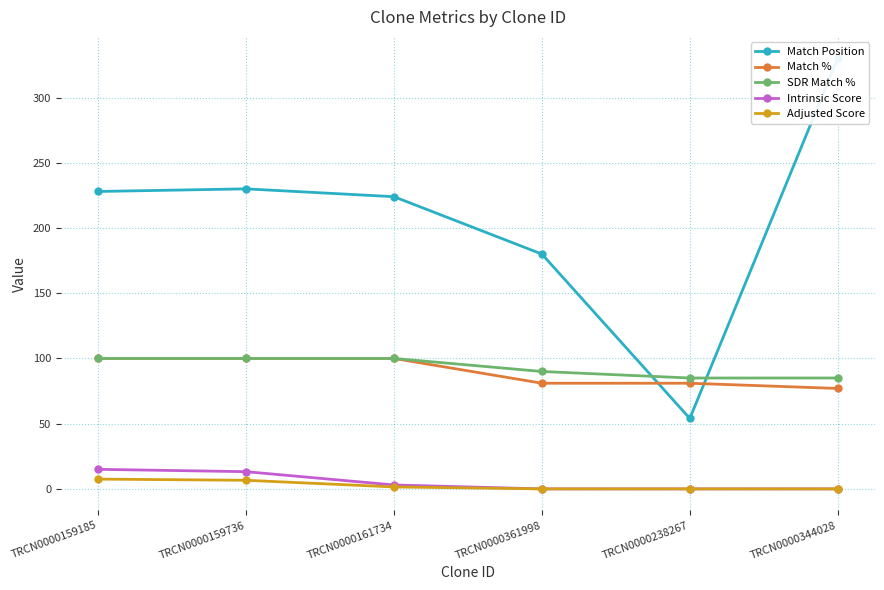

How many times do SDR Match % and Match Position cross each other?

2